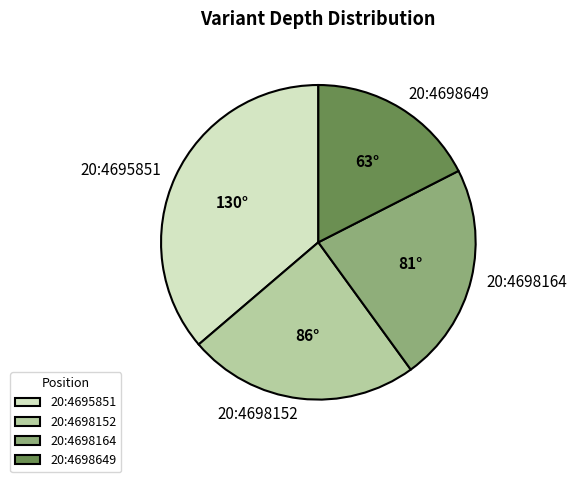

How many slices are in this pie chart?

4